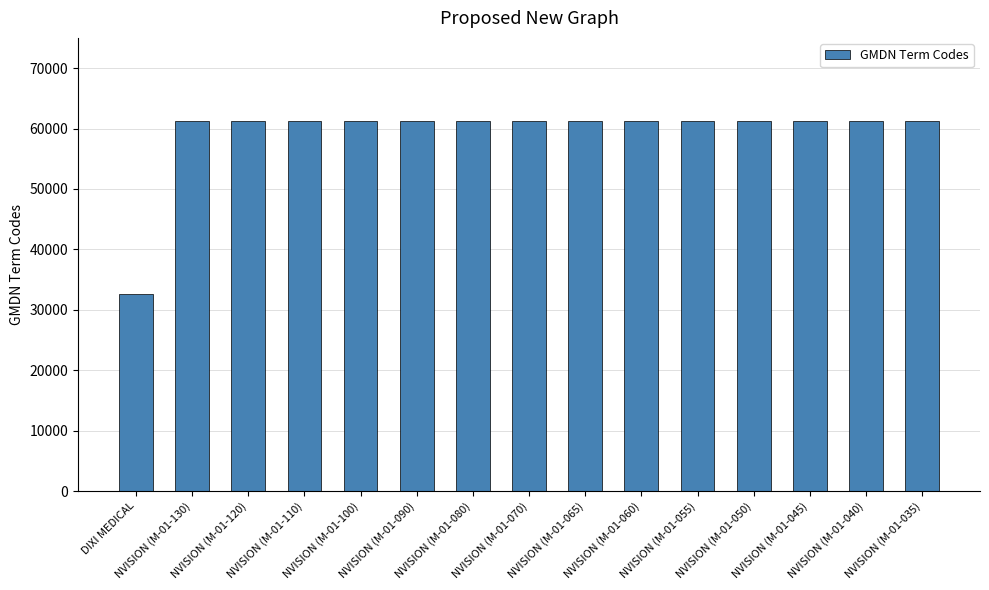

Is it true that the value at NVISION (M-01-100) is 61325?

True